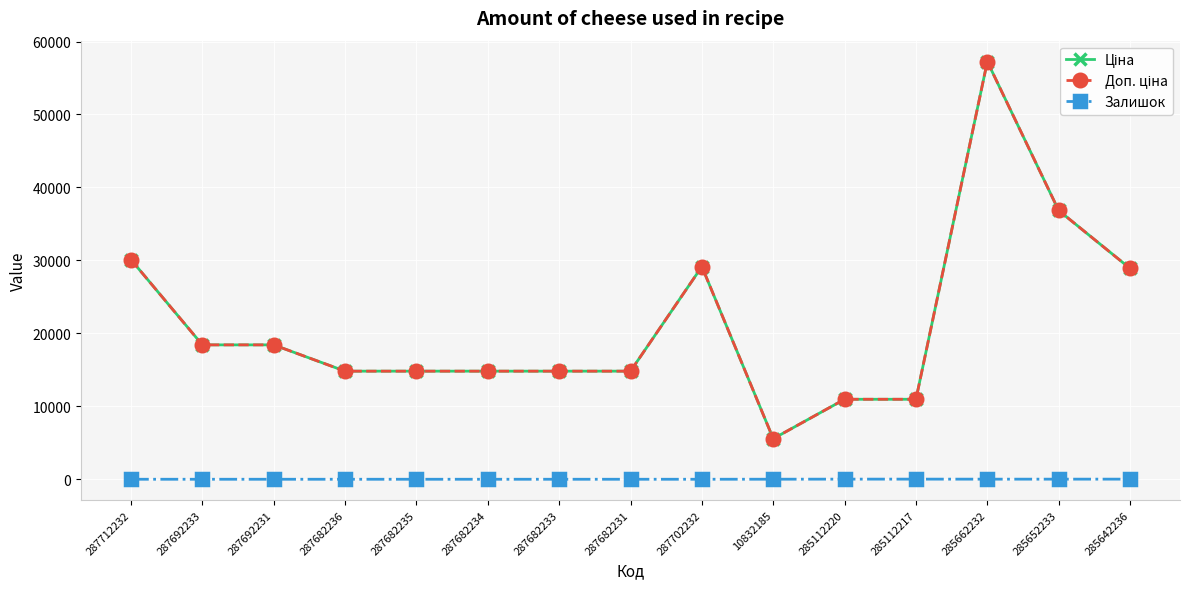

True or false: Ціна and Доп. ціна intersect in this chart.

False